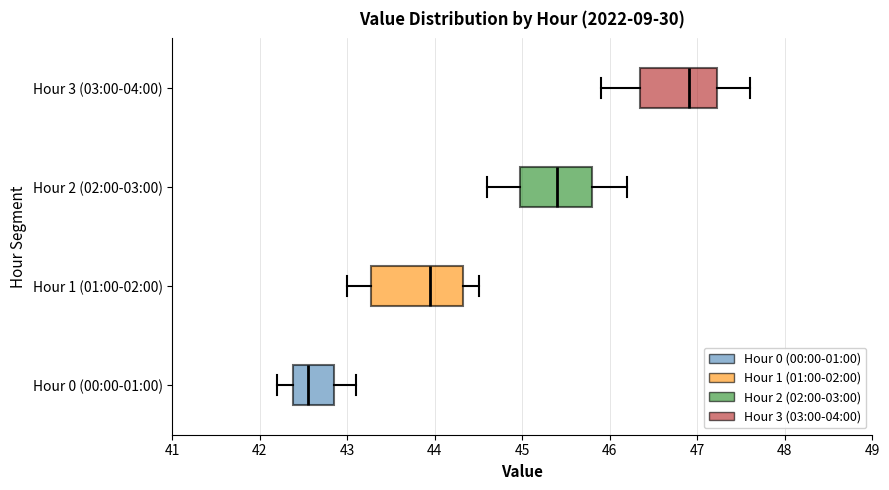

Which box has the furthest to the right median line?

Hour 3 (03:00-04:00)